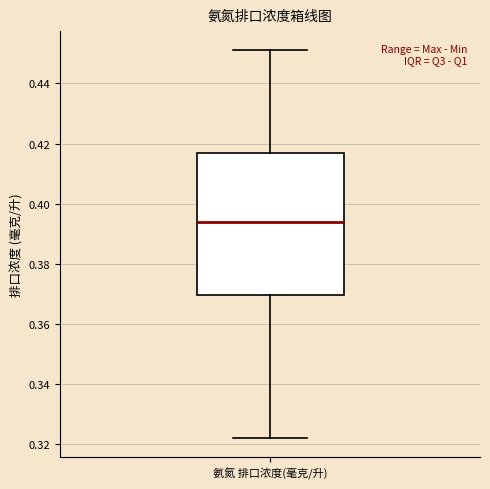

Read this box plot against the y-axis: the position of the median line, the range covered by the box, and the ends of both whiskers. The values are not printed on the chart, so give them approximately, as read against the axis.

median 0.394, box 0.370 to 0.418, whiskers 0.322 to 0.452